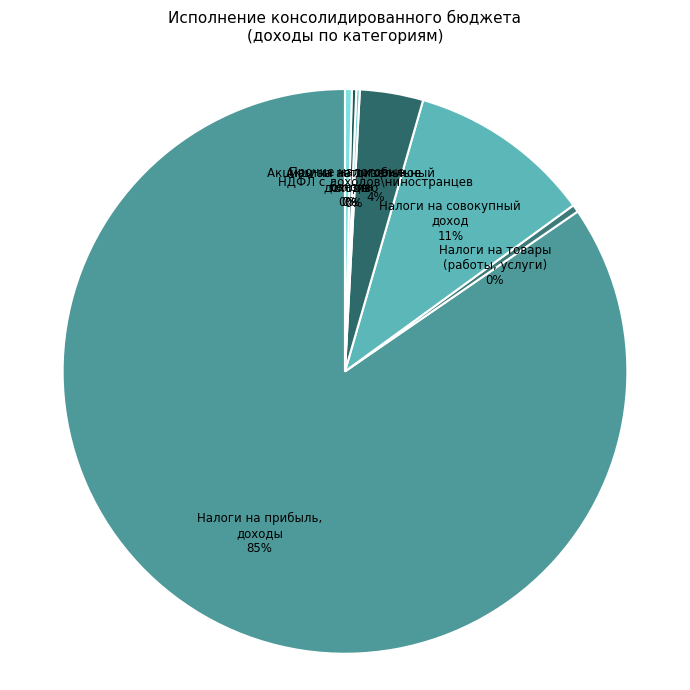

To the nearest percent, what percentage of the pie is НДФЛ с доходов\ниностранцев?

4%